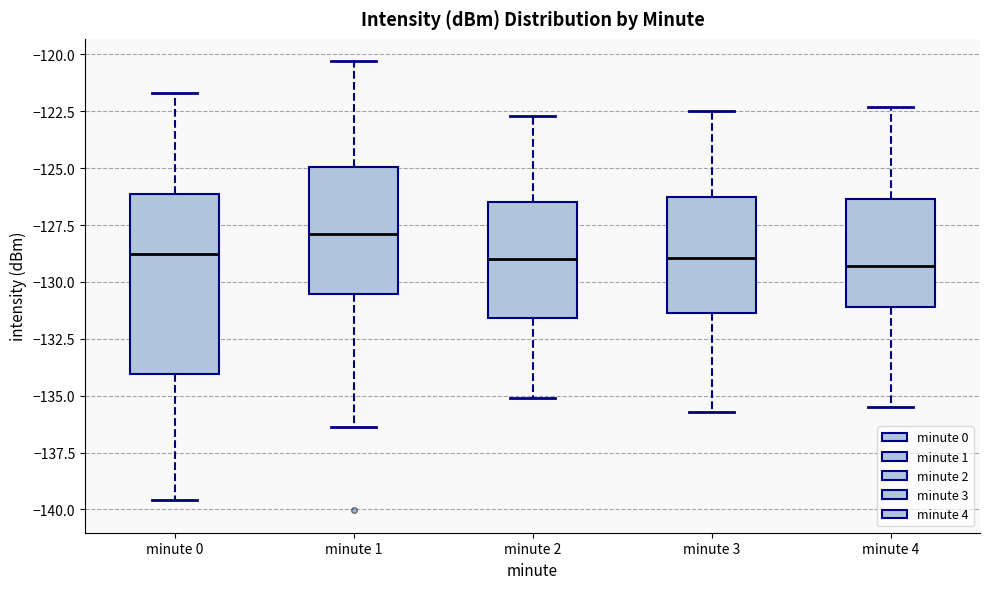

Reading left to right, read every box against the y-axis: the position of its median line, the range the box covers, and the ends of its whiskers. The values are not printed on the chart, so give them approximately, as read against the axis.

minute 0: median -129.0, box -134.0 to -126.0, whiskers -139.5 to -121.5
minute 1: median -128.0, box -130.5 to -125.0, whiskers -136.5 to -120.5
minute 2: median -129.0, box -131.5 to -126.5, whiskers -135.0 to -122.5
minute 3: median -129.0, box -131.5 to -126.5, whiskers -135.5 to -122.5
minute 4: median -129.5, box -131.0 to -126.5, whiskers -135.5 to -122.5